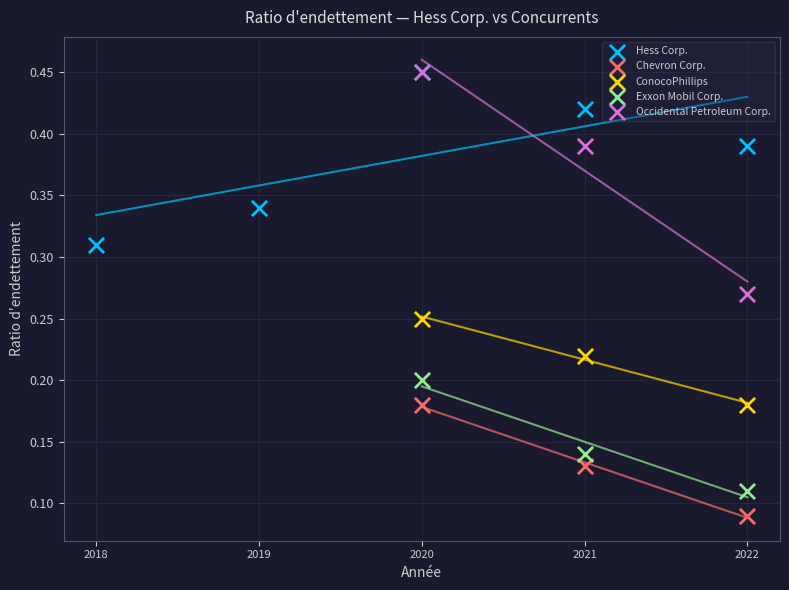

Which series has the largest Y range (max minus min)?

Occidental Petroleum Corp.